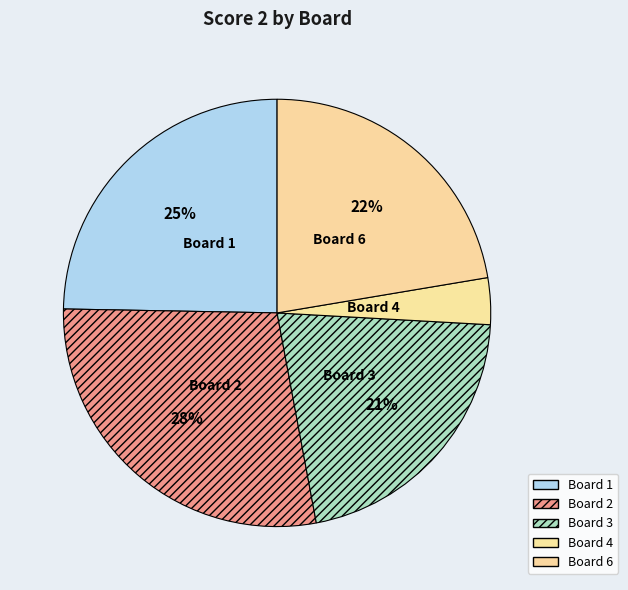

Between Board 4 and Board 6, which is larger?

Board 6